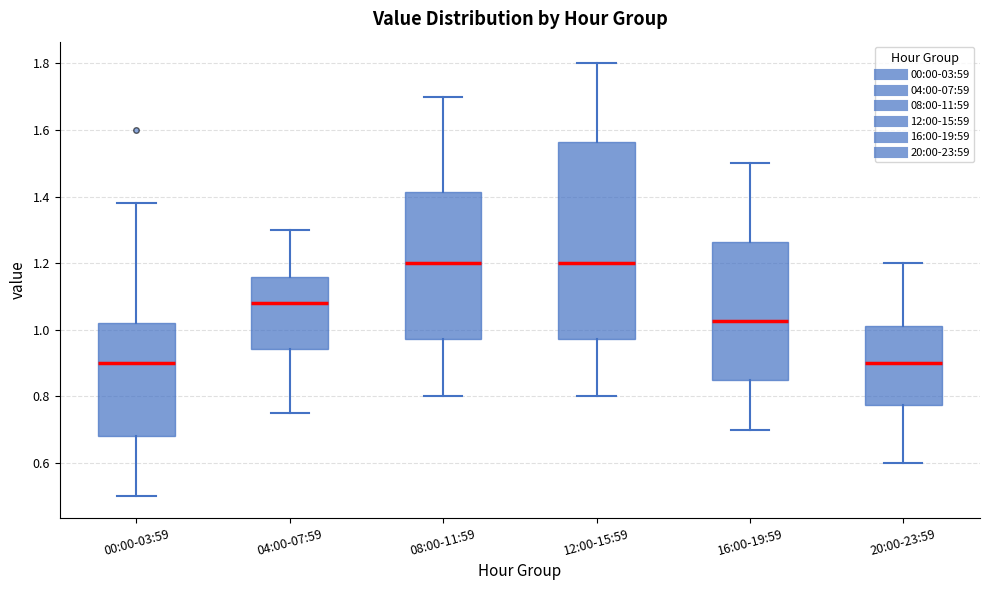

Reading left to right, transcribe this box plot: for each box, give where its median line is, the range the box spans, and where its two whiskers end, as read against the y-axis. The values are not printed on the chart, so give them approximately, as read against the axis.

00:00-03:59: median 0.90, box 0.68 to 1.02, whiskers 0.50 to 1.38
04:00-07:59: median 1.08, box 0.94 to 1.16, whiskers 0.76 to 1.30
08:00-11:59: median 1.20, box 0.98 to 1.42, whiskers 0.80 to 1.70
12:00-15:59: median 1.20, box 0.98 to 1.56, whiskers 0.80 to 1.80
16:00-19:59: median 1.02, box 0.86 to 1.26, whiskers 0.70 to 1.50
20:00-23:59: median 0.90, box 0.78 to 1.02, whiskers 0.60 to 1.20